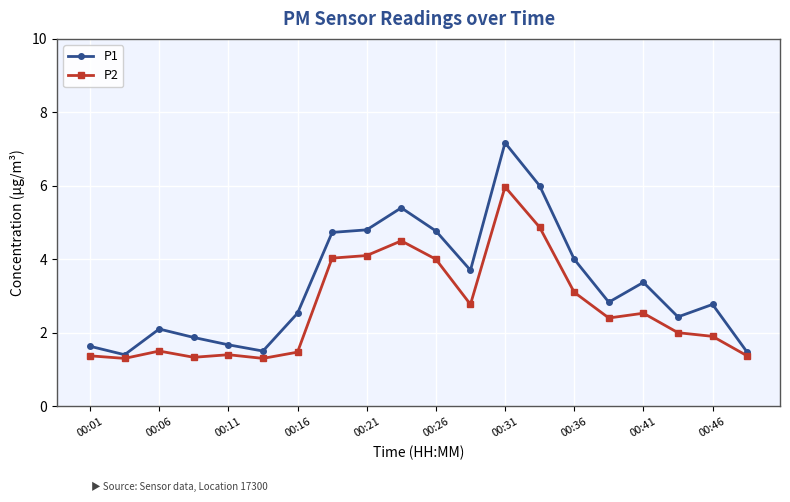

True or false: P1 has more than 1 interior local peaks.

True